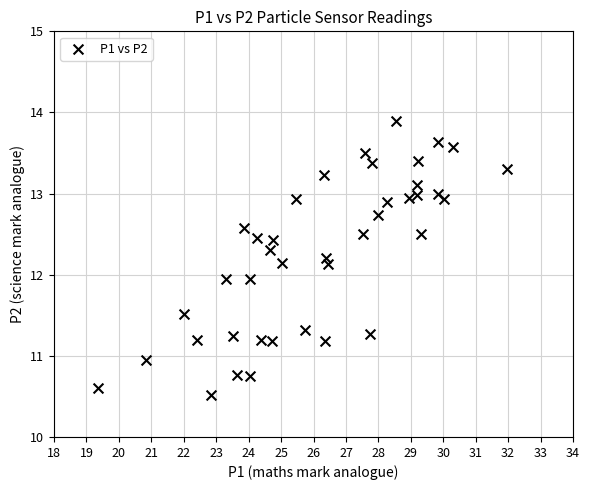

What is the range of Y values (max minus min)?

3.4